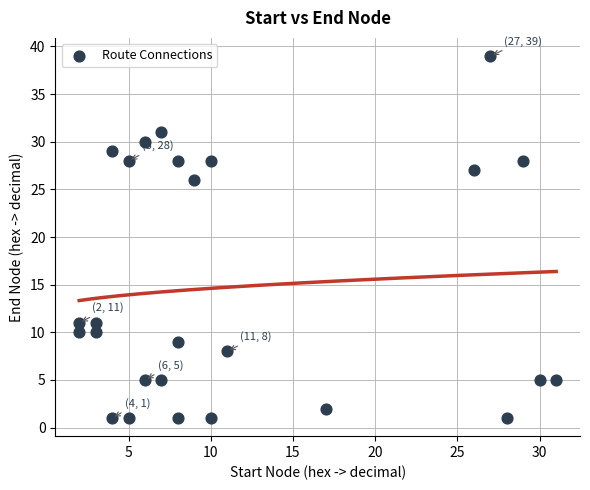

What is the range of X values (max minus min)?

29